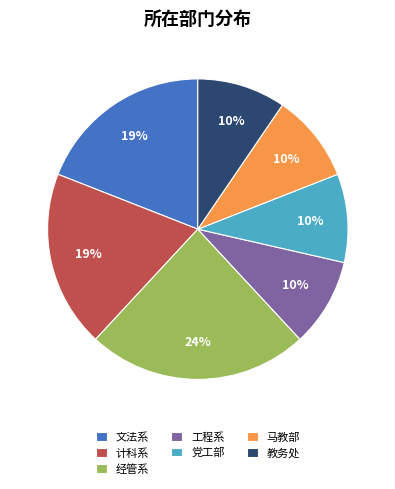

Combined, do 工程系 and 教务处 account for over 50%?

No